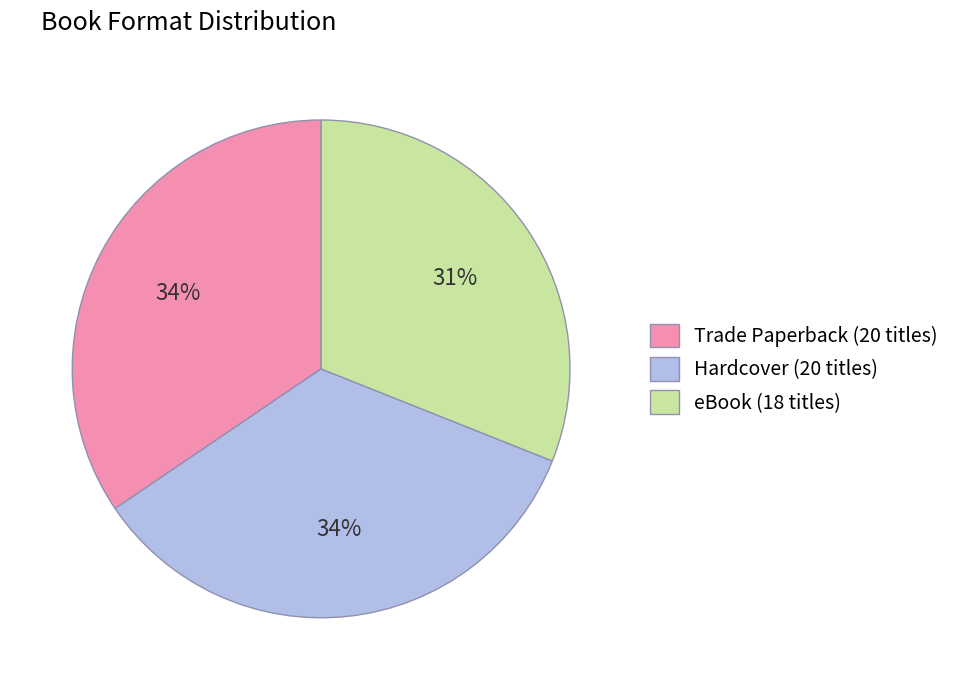

Is it true that Hardcover is 48% of the pie?

False